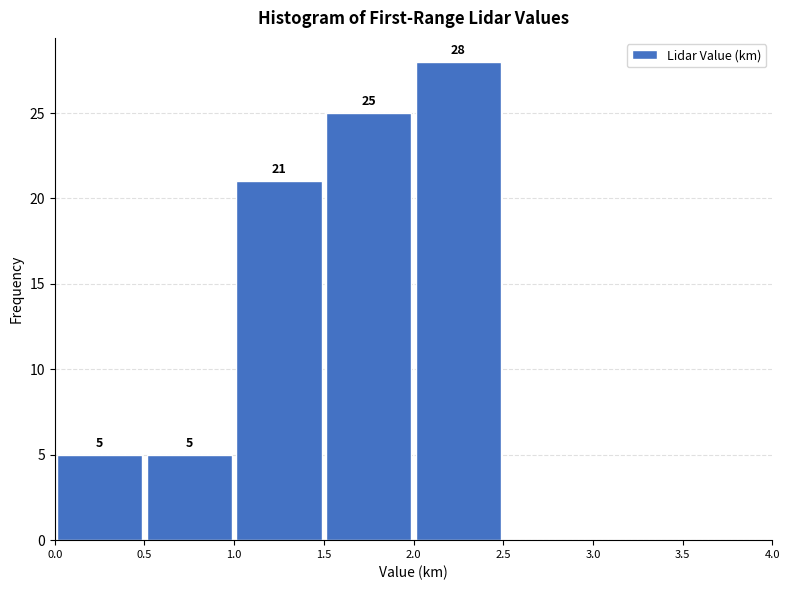

Which range on the x-axis has the tallest bar?

2.0 to 2.5